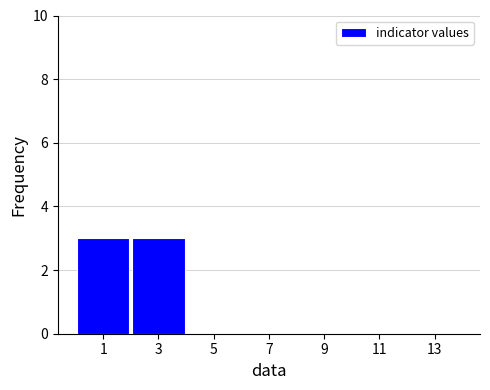

Reading left to right, list every bar in this chart as the range it spans on the x-axis followed by its height. The values are not printed on the chart, so give them approximately, as read against the axis.

0 to 2: 3
2 to 4: 3
4 to 6: 0
6 to 8: 0
8 to 10: 0
10 to 12: 0
12 to 14: 0